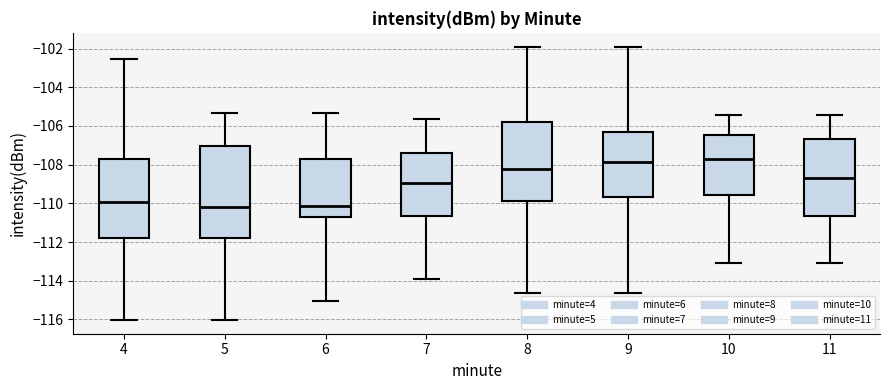

Which box is the tallest, from its lower edge to its upper edge?

5